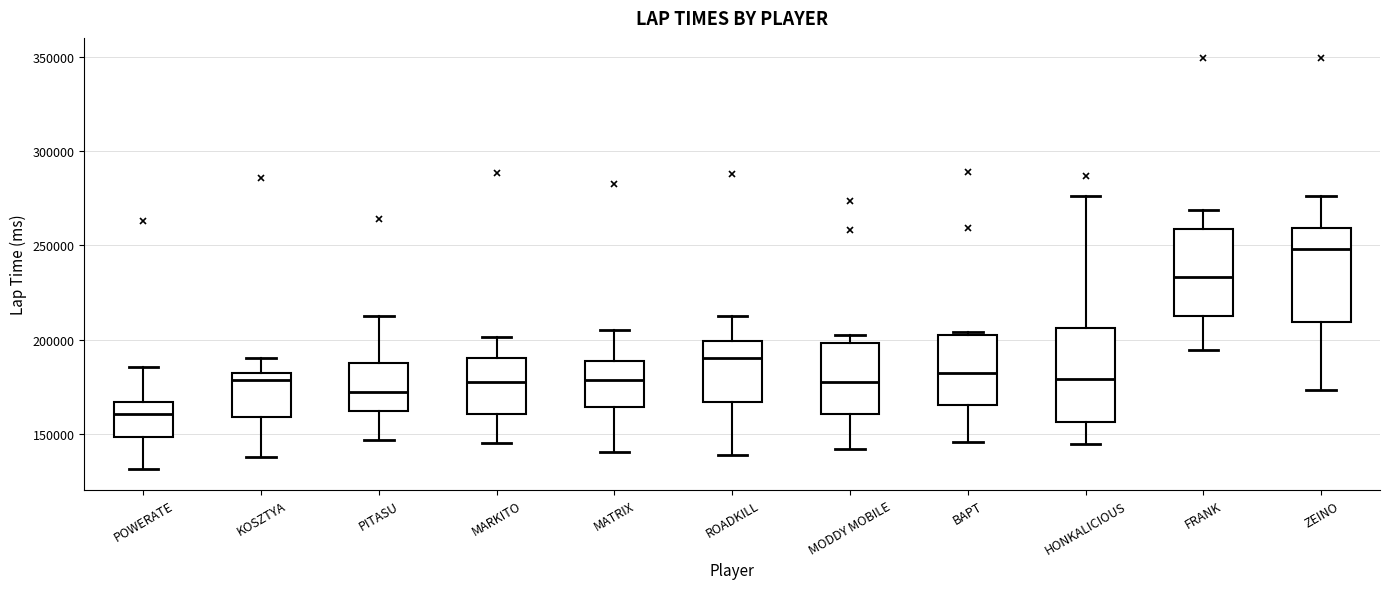

Which box's median line is the highest?

ZEINO